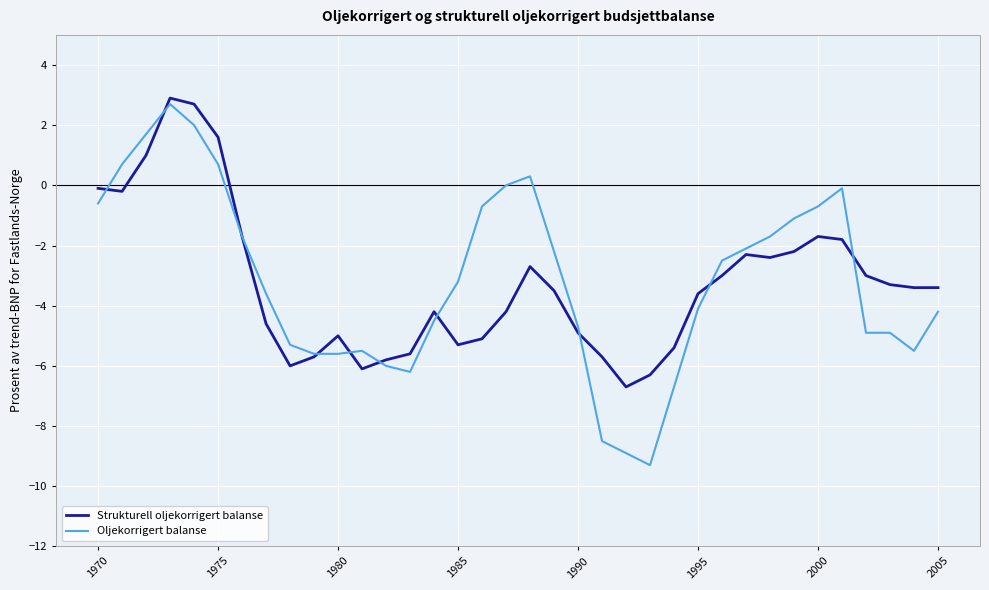

Which series has the widest spread of values?

Oljekorrigert balanse